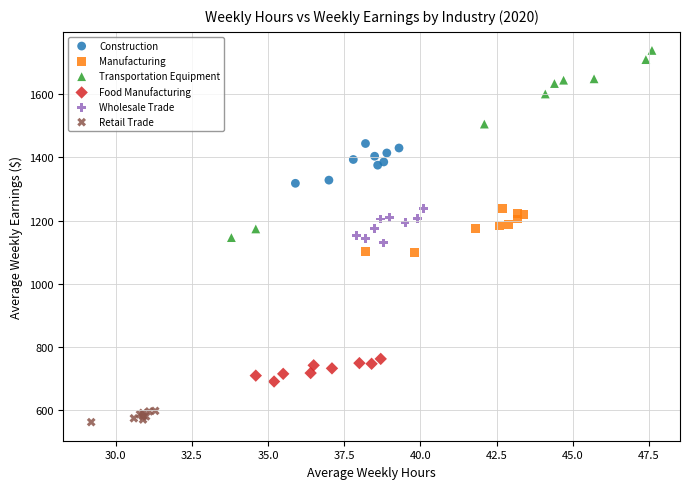

Which series reaches the maximum Y coordinate?

Transportation Equipment